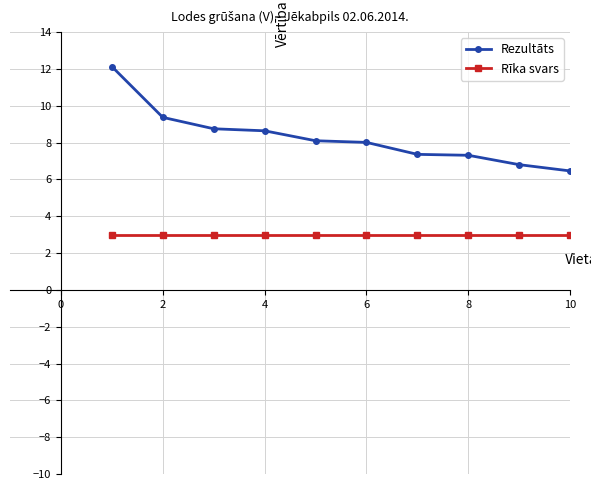

Rank the series by their average value, from highest to lowest.

Rezultāts, Rīka svars